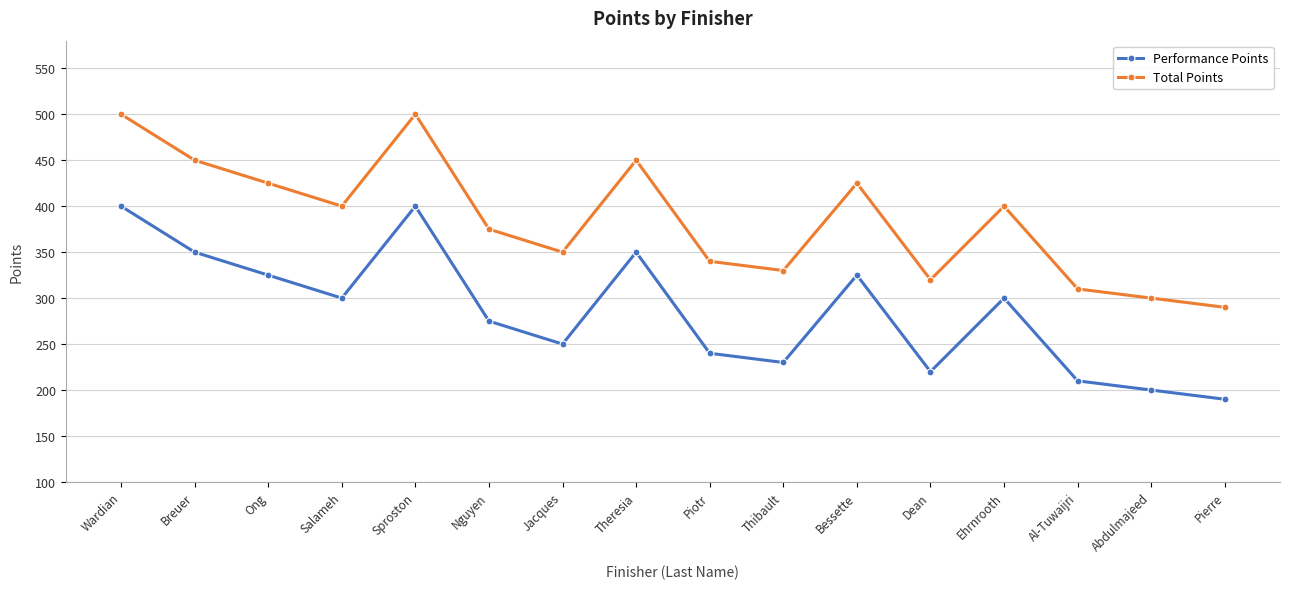

What is the lowest value of the Total Points series?

290